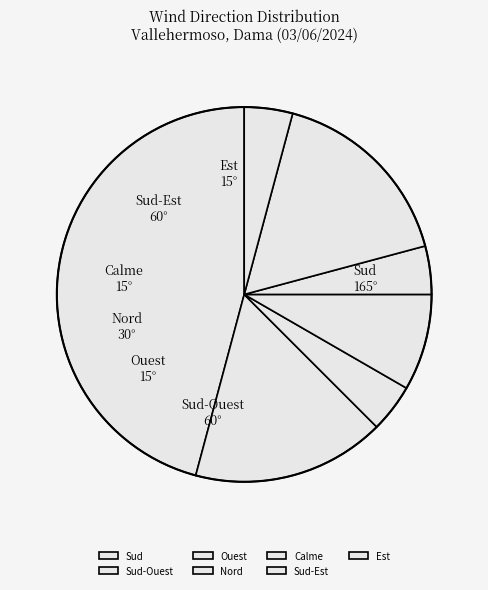

How many segments does this pie chart have?

7